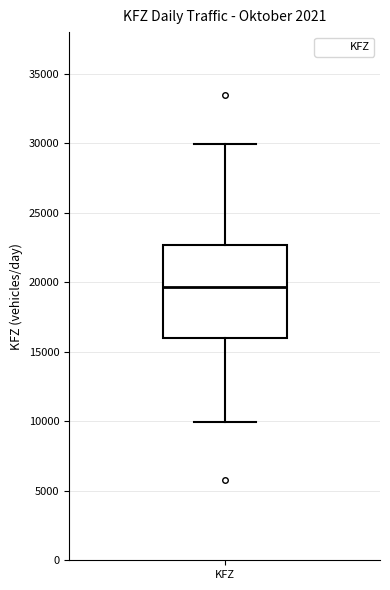

Read this box plot against the y-axis: the position of the median line, the range covered by the box, and the ends of both whiskers. The values are not printed on the chart, so give them approximately, as read against the axis.

median 19500, box 16000 to 22500, whiskers 10000 to 30000